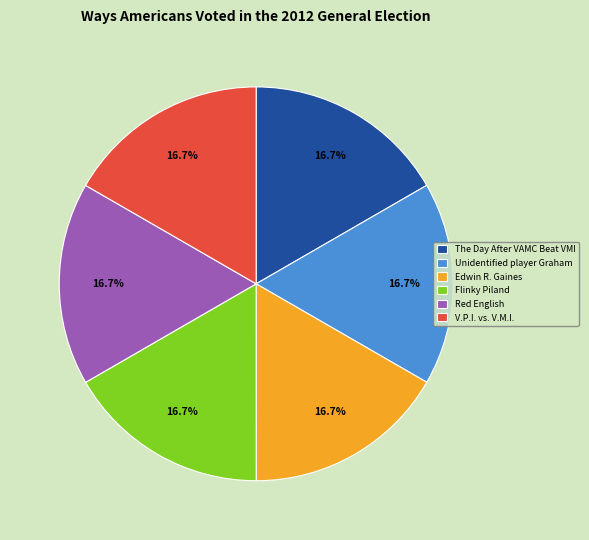

True or false: Edwin R. Gaines accounts for 30% of the total.

False